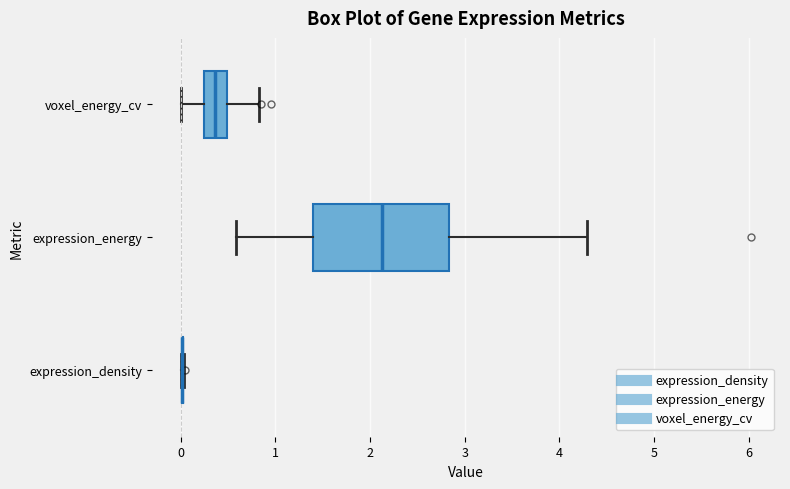

Comparing the boxes themselves (not the whiskers), which one is the widest?

expression_energy